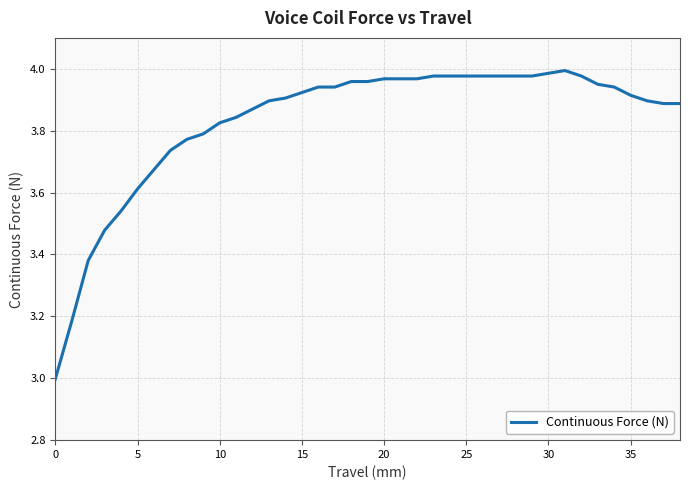

What is the difference between the second highest and second lowest values?

0.8